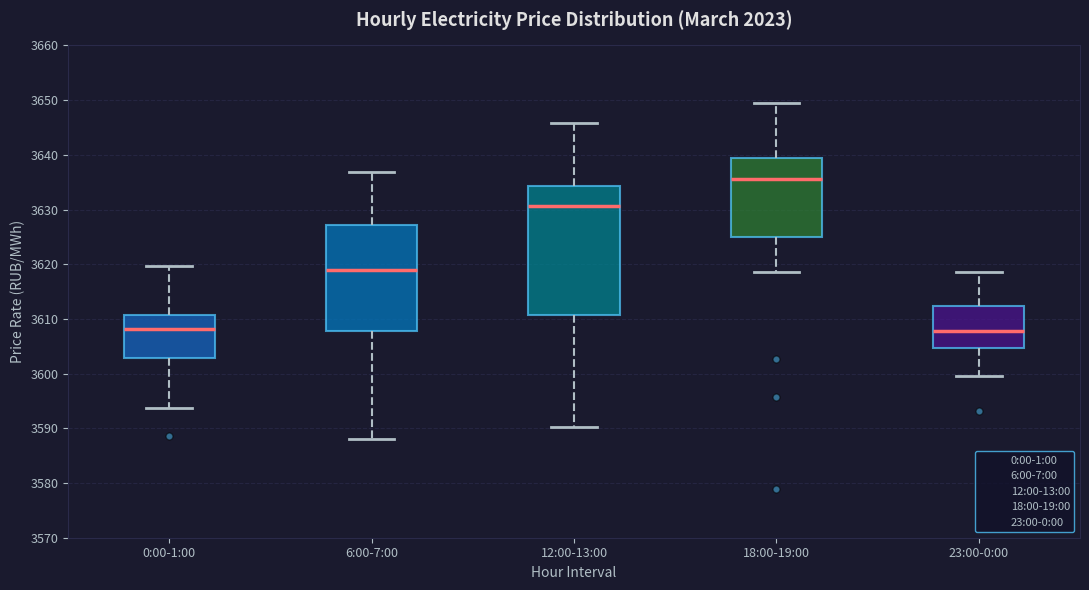

Reading left to right, read every box against the y-axis: the position of its median line, the range the box covers, and the ends of its whiskers. The values are not printed on the chart, so give them approximately, as read against the axis.

0:00-1:00: median 3608, box 3603 to 3611, whiskers 3594 to 3620
6:00-7:00: median 3619, box 3608 to 3627, whiskers 3588 to 3637
12:00-13:00: median 3631, box 3611 to 3634, whiskers 3590 to 3646
18:00-19:00: median 3636, box 3625 to 3639, whiskers 3619 to 3649
23:00-0:00: median 3608, box 3605 to 3612, whiskers 3600 to 3619